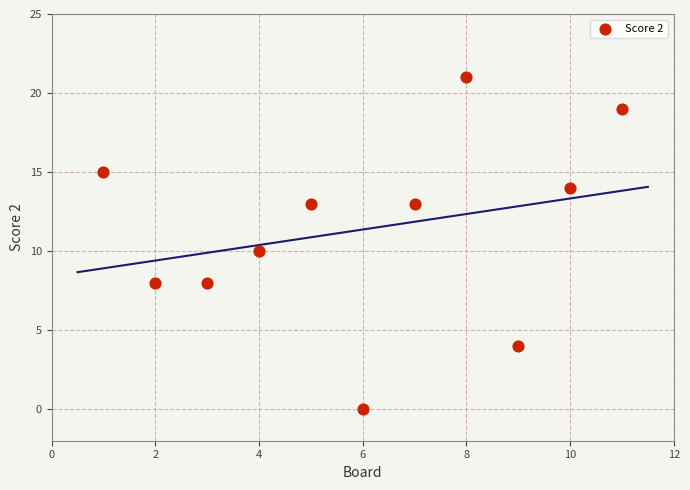

What is the range of X values (max minus min)?

10